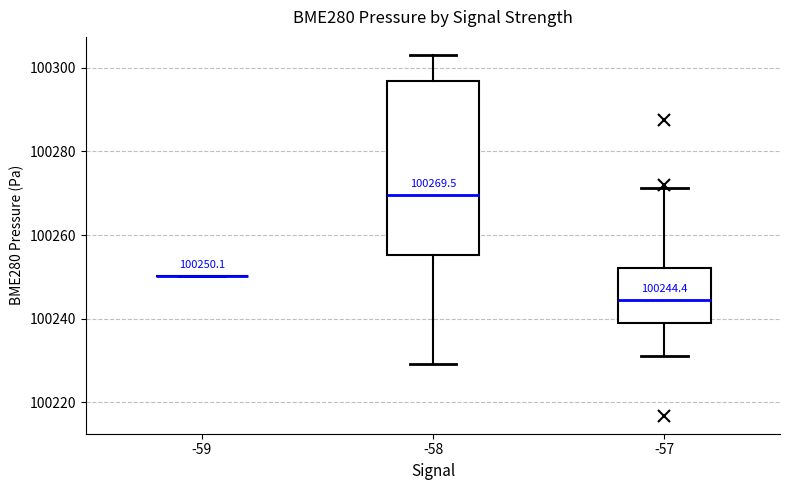

Which box is the tallest, from its lower edge to its upper edge?

-58